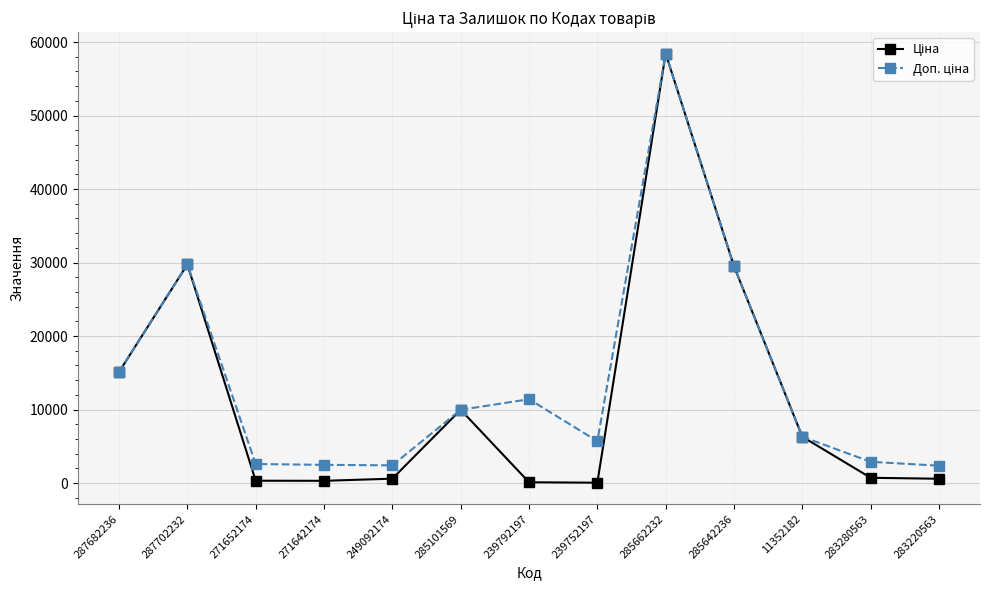

How many lines are shown in the chart?

2